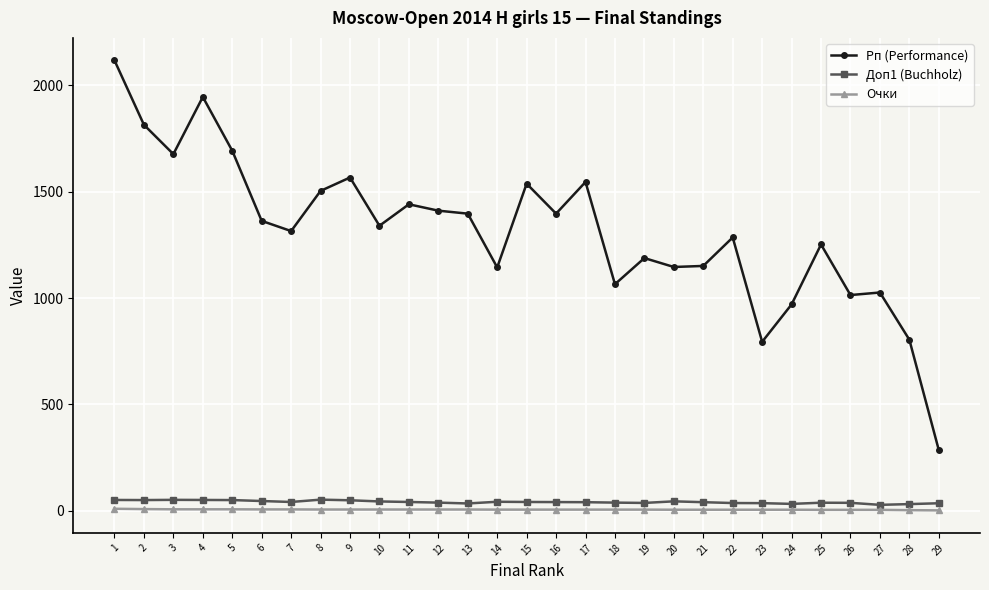

Which series has the largest range (max minus min)?

Рп (Performance)